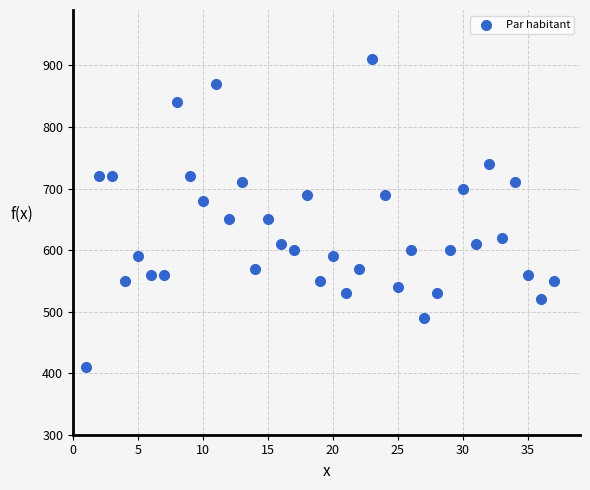

What is the range of X values (max minus min)?

36